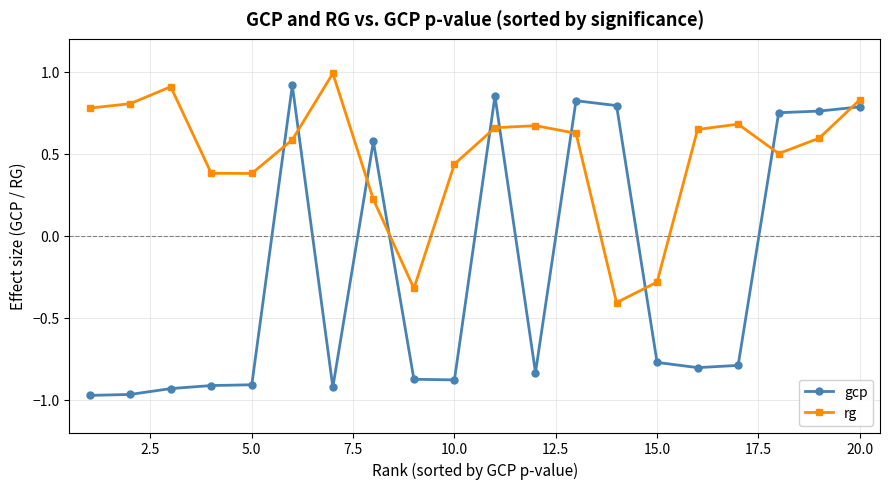

True or false: rg has more than 2 interior local peaks.

True